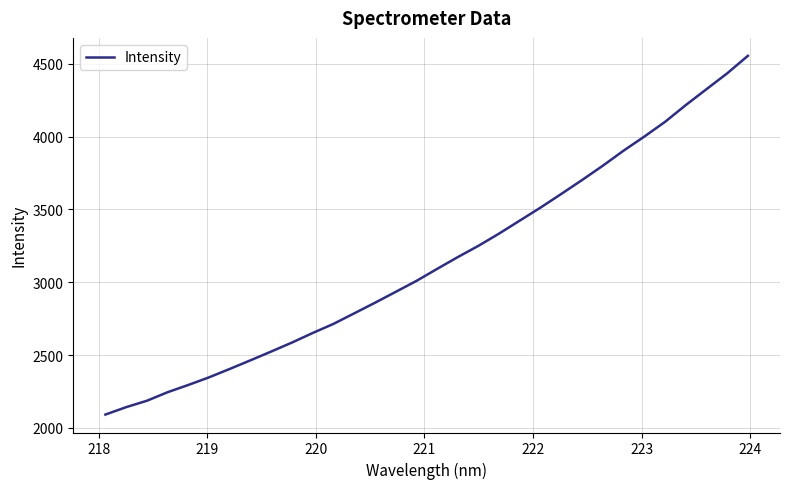

What is the greatest value displayed?

4555.0